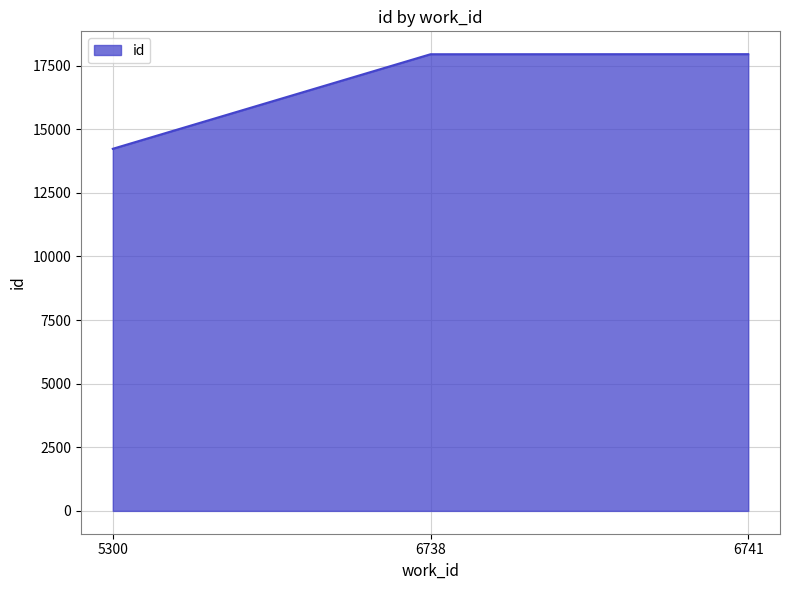

Which has a higher value, 5300 or 6738?

6738